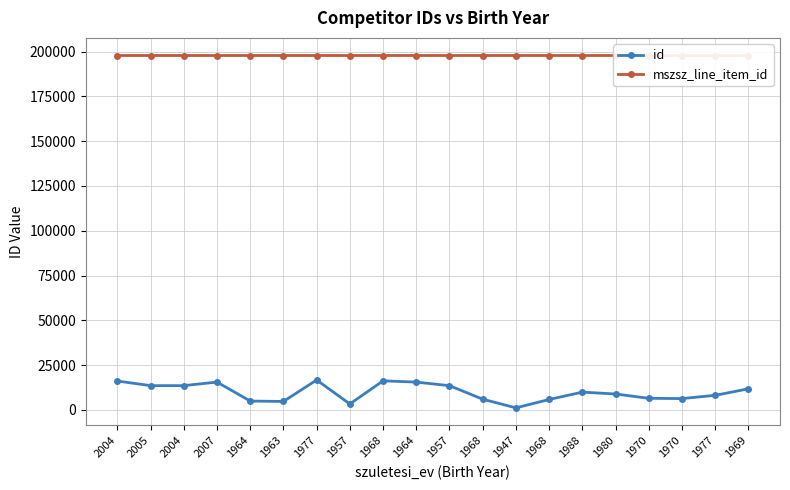

True or false: id has a value of 3722 at 1969.

False